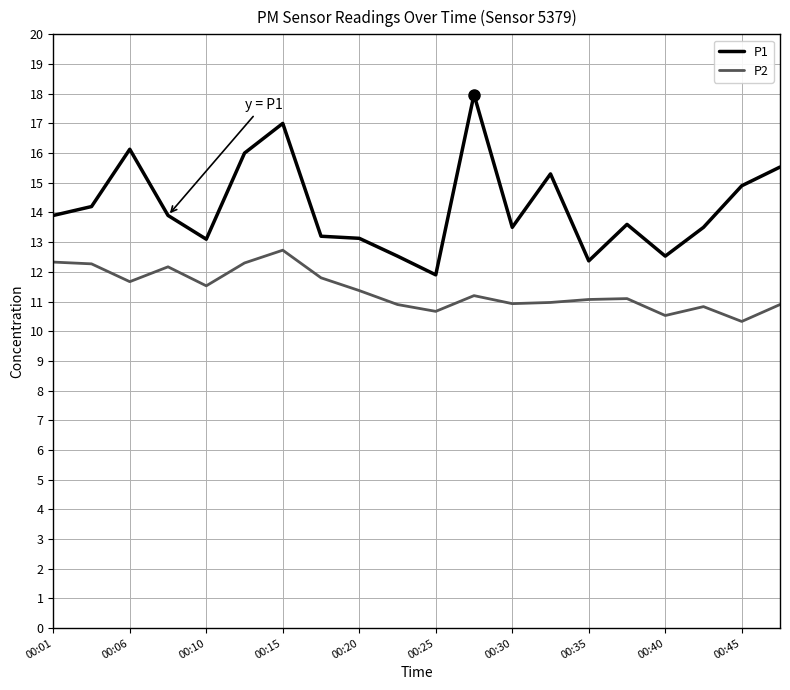

True or false: P1 and P2 intersect in this chart.

False